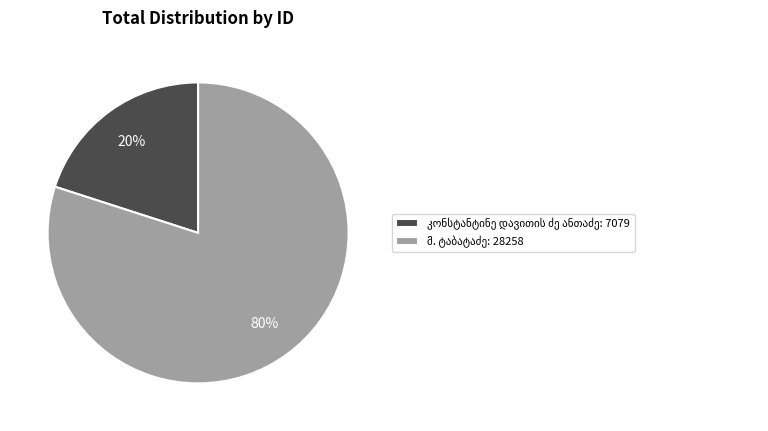

To the nearest percent, what is the average slice percentage?

50%